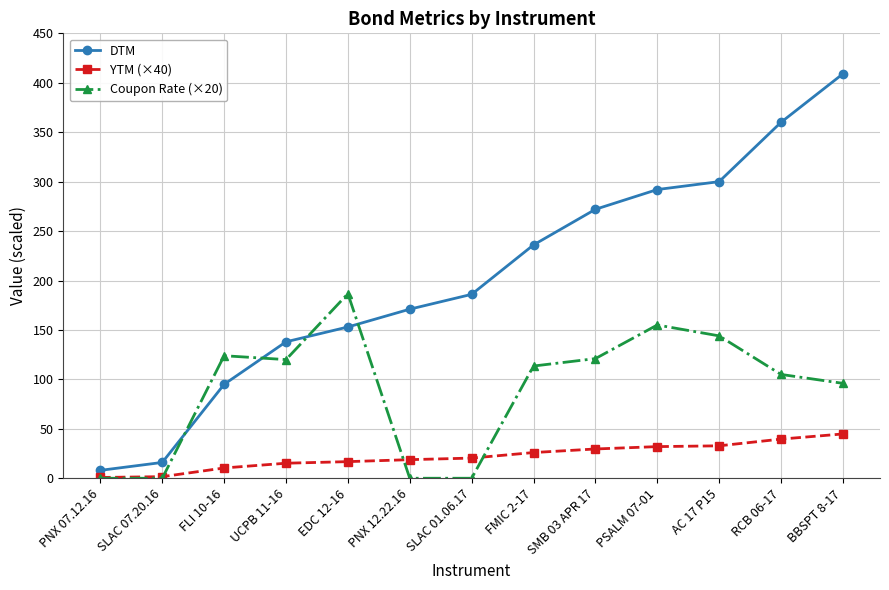

At which category is the sum across all series the highest?

BBSPT 8-17